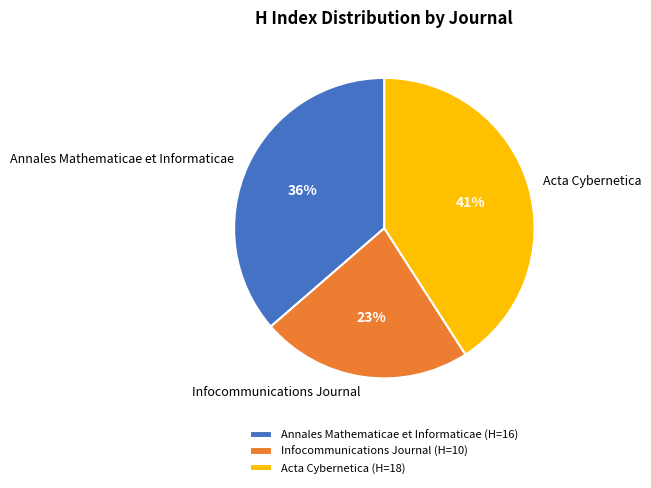

Is the sum of Annales Mathematicae et Informaticae and Infocommunications Journal greater than half?

Yes